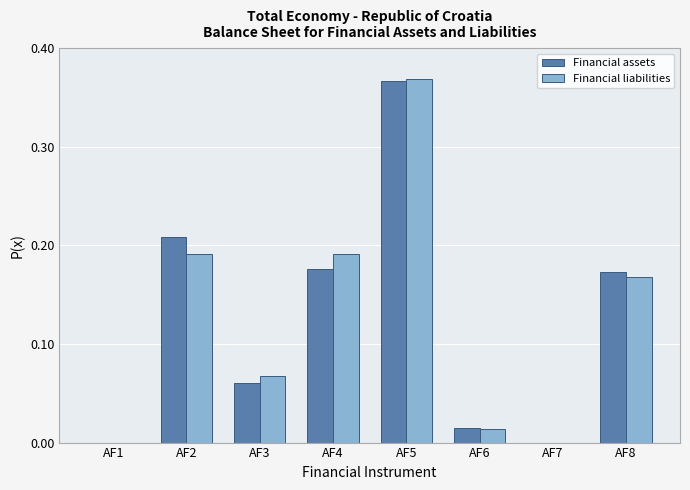

True or false: Financial assets has a value of 0.3 at AF4.

False